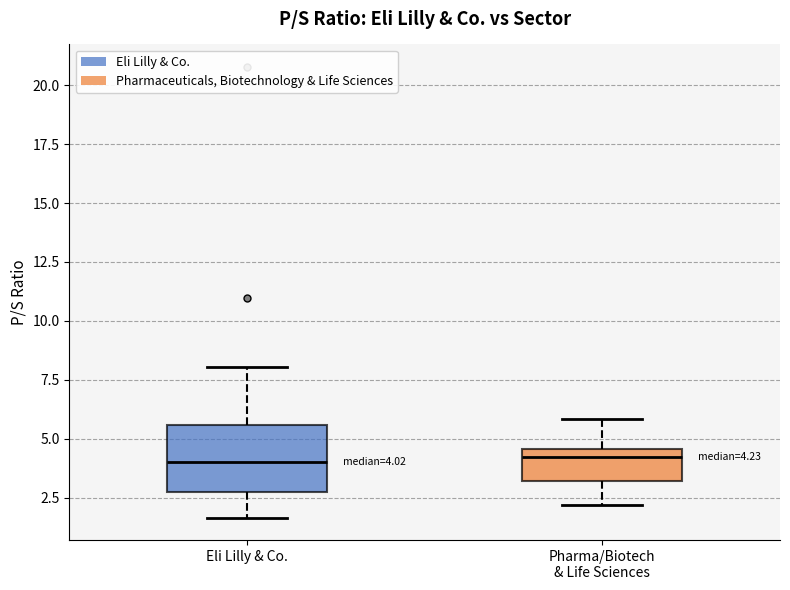

Which box is the tallest, from its lower edge to its upper edge?

Eli Lilly & Co.